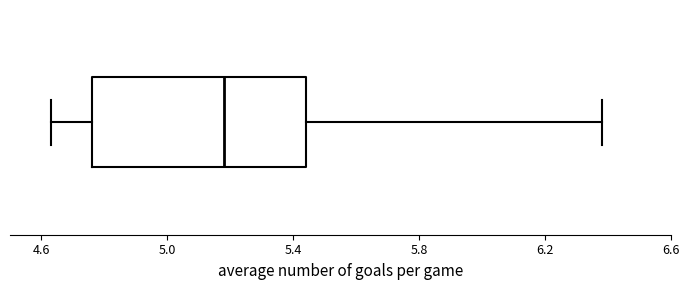

Transcribe this box plot: give where the median line is, the range the box spans, and where the two whiskers end, as read against the x-axis. The values are not printed on the chart, so give them approximately, as read against the axis.

median 5.20, box 4.75 to 5.45, whiskers 4.65 to 6.40